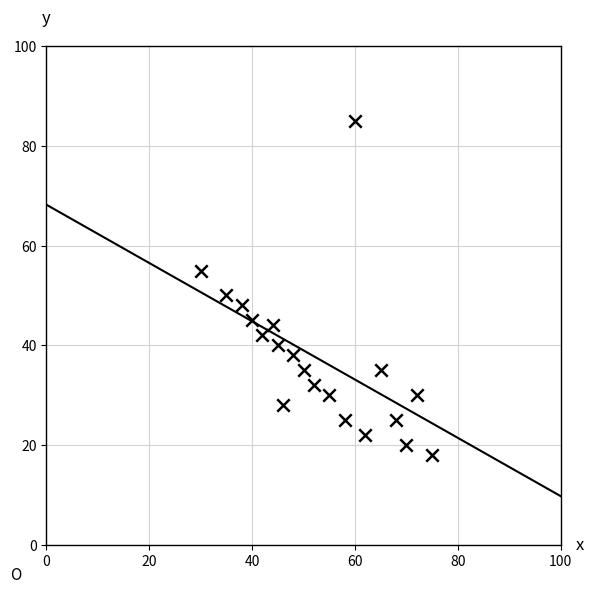

What Y value in the scatter plot is closest to 51?

50